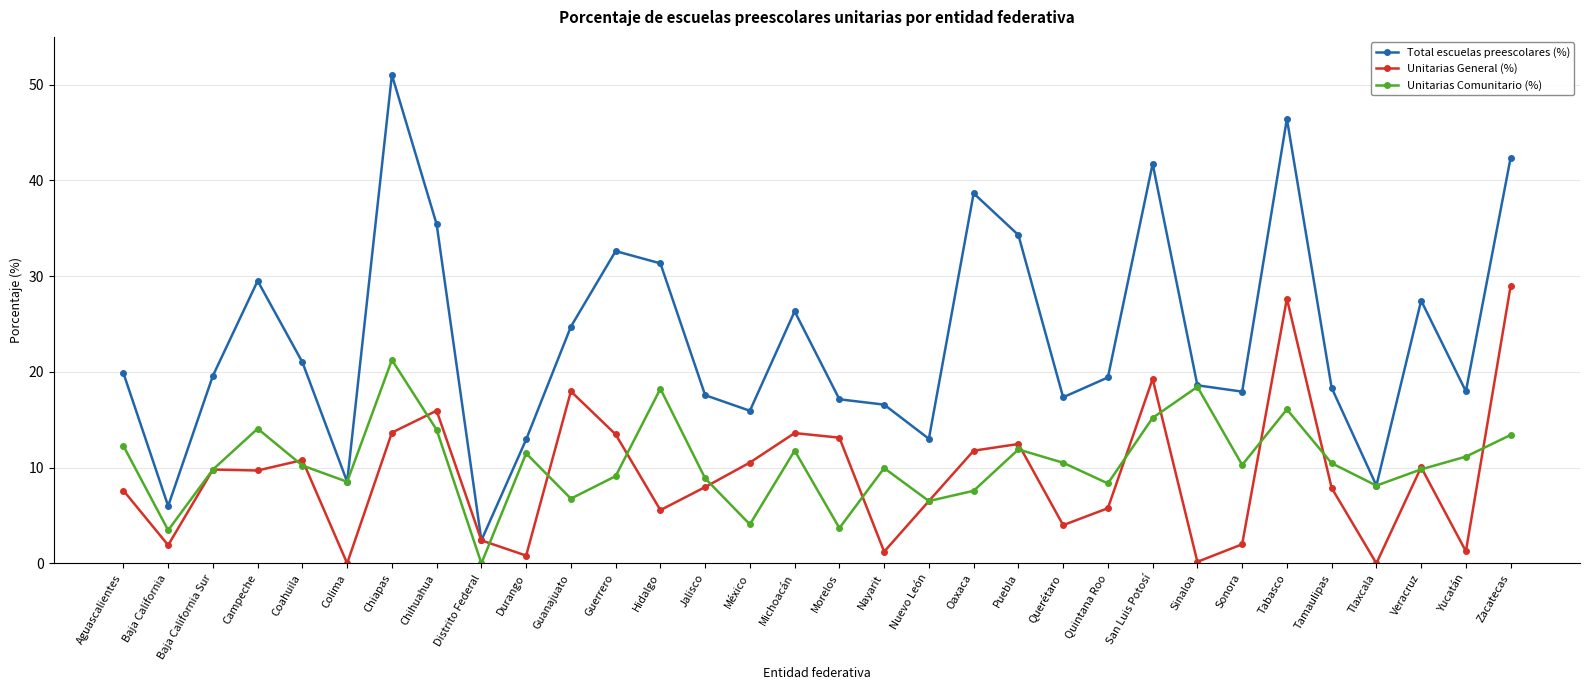

The Unitarias General (%) series shows 19.3 at San Luis Potosí. True or false?

True